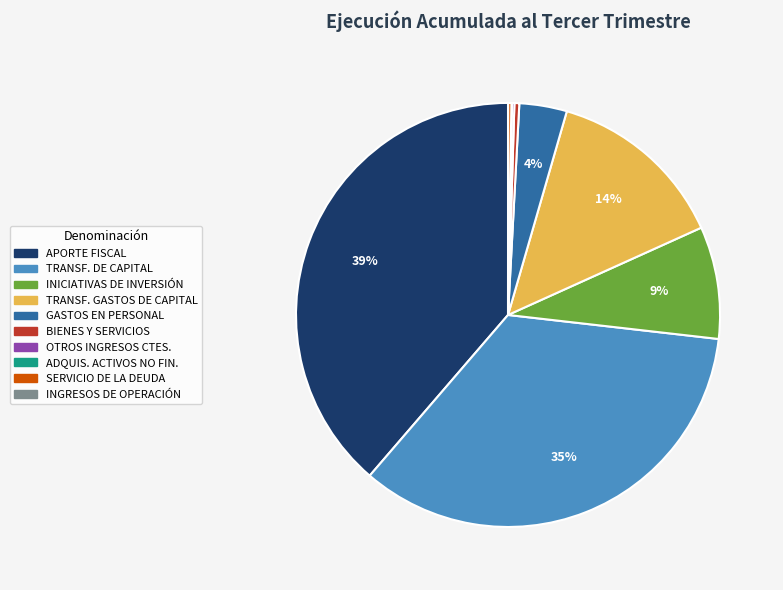

To the nearest percent, what is the difference between the largest and smallest slice percentages?

39%